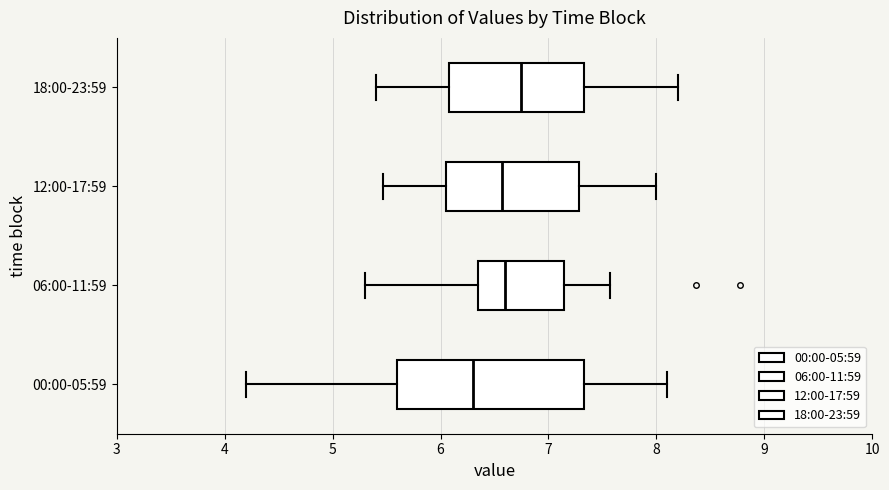

Reading bottom to top, transcribe this box plot: for each box, give where its median line is, the range the box spans, and where its two whiskers end, as read against the x-axis. The values are not printed on the chart, so give them approximately, as read against the axis.

00:00-05:59: median 6.3, box 5.6 to 7.3, whiskers 4.2 to 8.1
06:00-11:59: median 6.6, box 6.3 to 7.1, whiskers 5.3 to 7.6
12:00-17:59: median 6.6, box 6.1 to 7.3, whiskers 5.5 to 8.0
18:00-23:59: median 6.8, box 6.1 to 7.3, whiskers 5.4 to 8.2